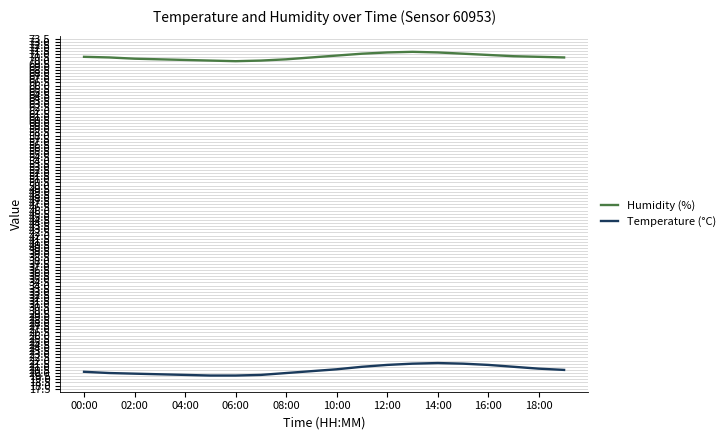

True or false: Temperature (°C) and Humidity (%) intersect in this chart.

False